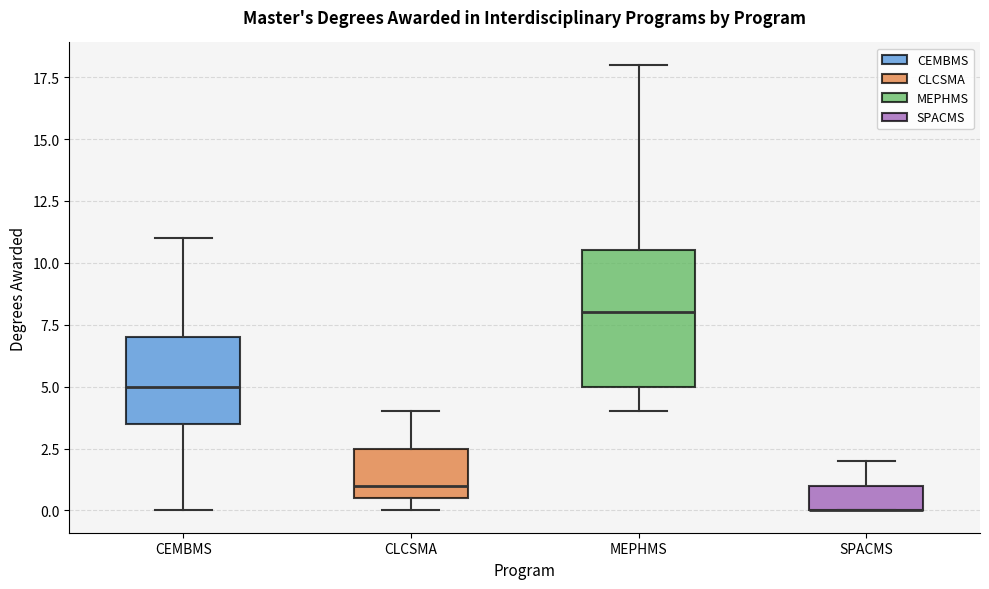

Reading left to right, transcribe this box plot: for each box, give where its median line is, the range the box spans, and where its two whiskers end, as read against the y-axis. The values are not printed on the chart, so give them approximately, as read against the axis.

CEMBMS: median 5.0, box 3.5 to 7.0, whiskers 0.0 to 11.0
CLCSMA: median 1.0, box 0.5 to 2.5, whiskers 0.0 to 4.0
MEPHMS: median 8.0, box 5.0 to 10.5, whiskers 4.0 to 18.0
SPACMS: median 0.0 (drawn on the box's lower edge), box 0.0 to 1.0, whiskers 0.0 to 2.0